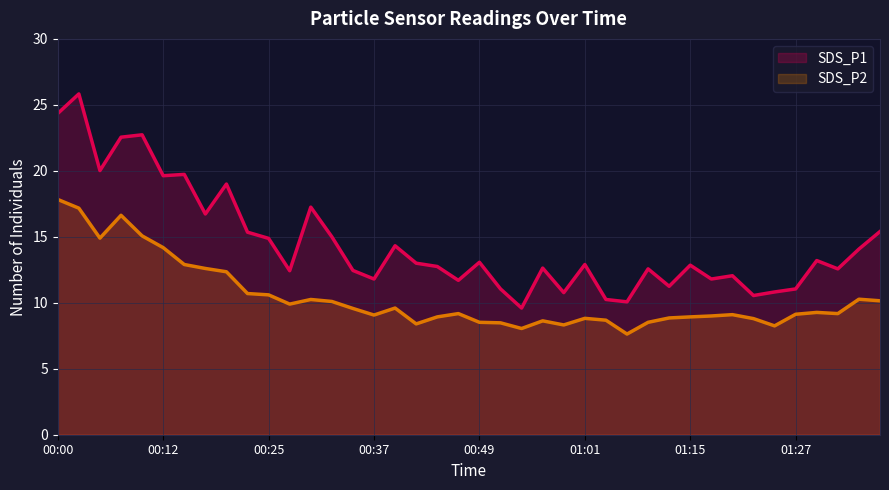

At 01:24, list the series in order from largest to smallest.

SDS_P1, SDS_P2